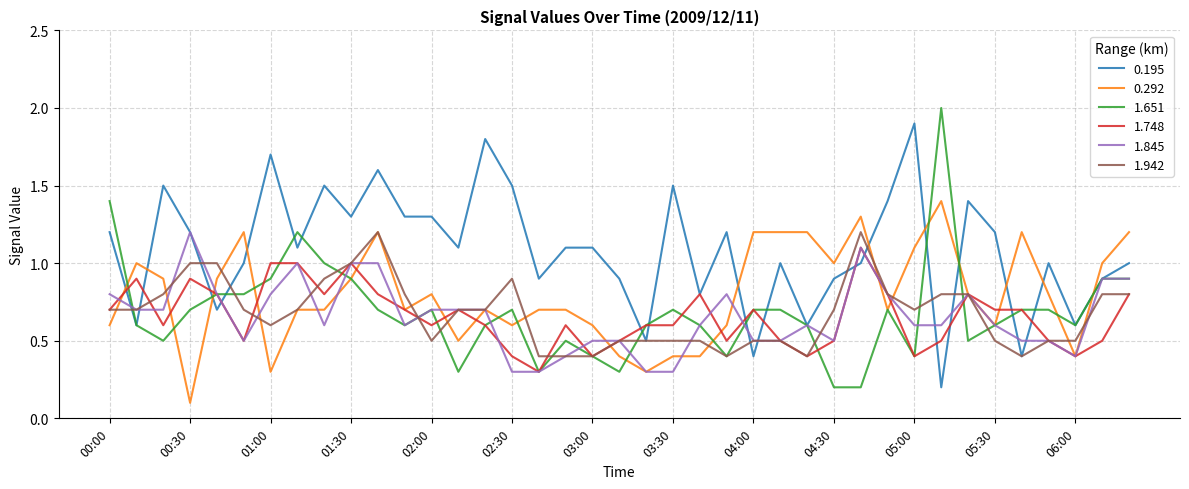

What is the lowest value of the 1.748 series?

0.3